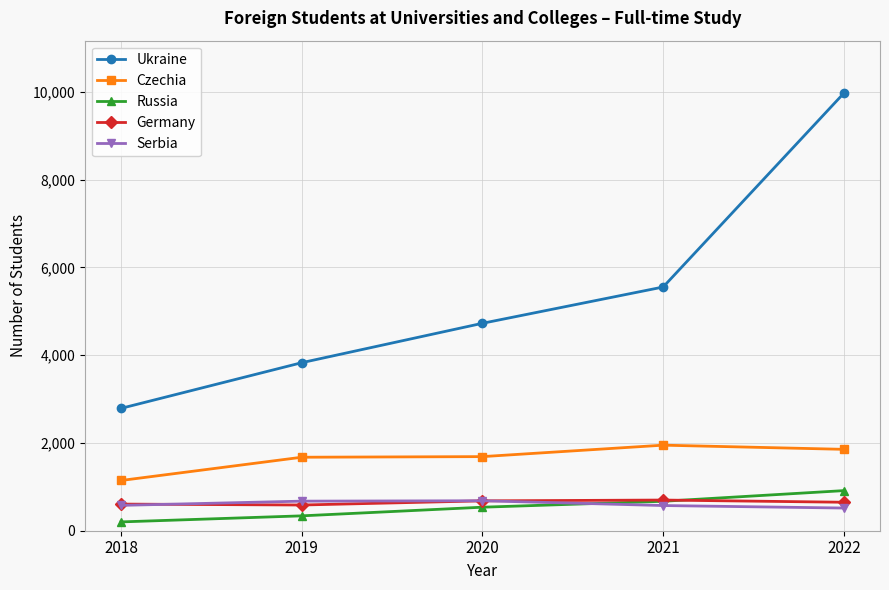

The Ukraine series shows 9973 at 2022. True or false?

True